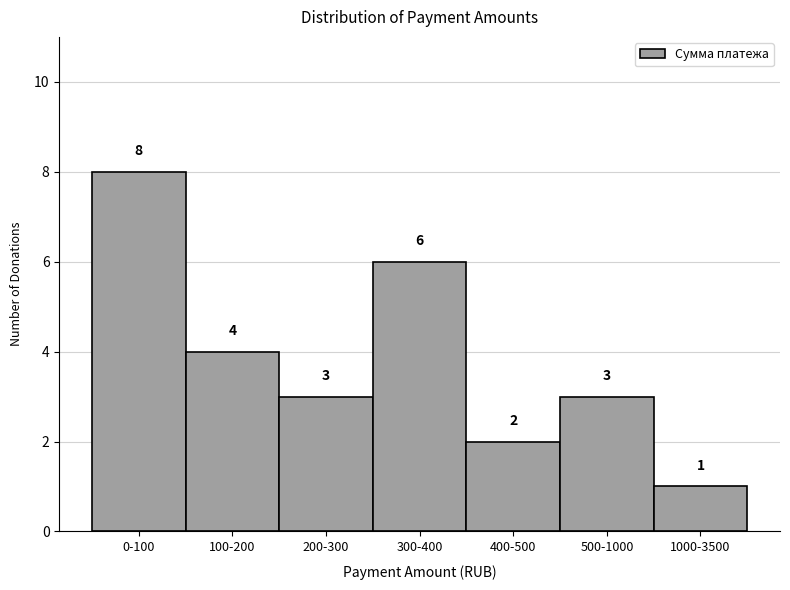

Reading left to right, extract all data points from this chart.

8	4	3	6	2	3	1